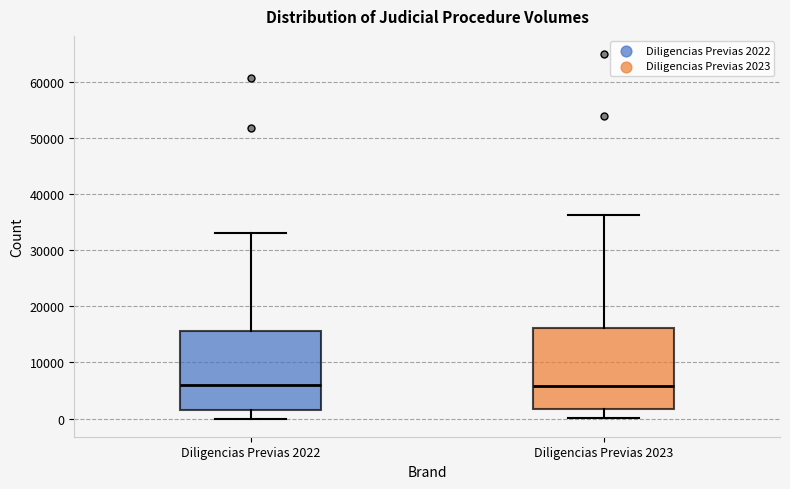

Reading left to right, read every box against the y-axis: the position of its median line, the range the box covers, and the ends of its whiskers. The values are not printed on the chart, so give them approximately, as read against the axis.

Diligencias Previas 2022: median 6000, box 2000 to 16000, whiskers 0 to 33000
Diligencias Previas 2023: median 6000, box 2000 to 16000, whiskers 0 to 36000